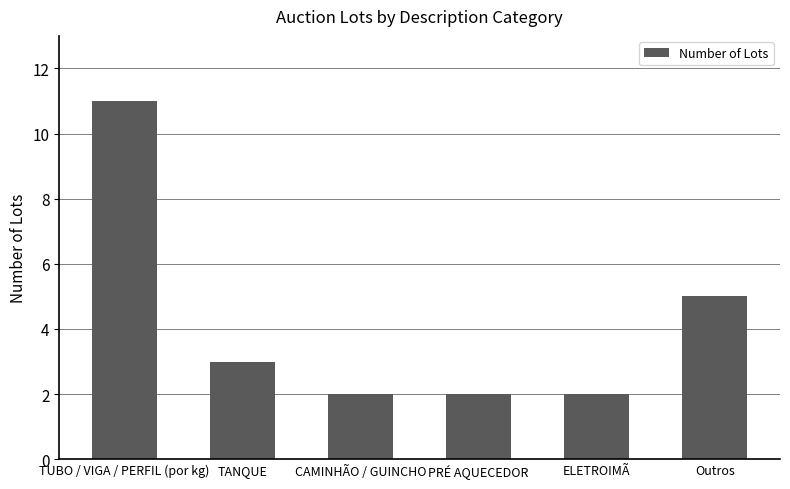

How many data points are less than 3?

3